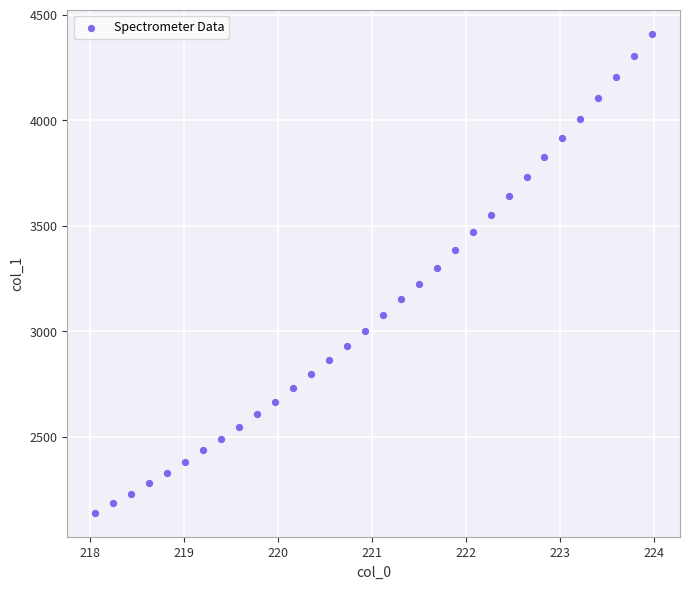

What is the range of X values (max minus min)?

5.9